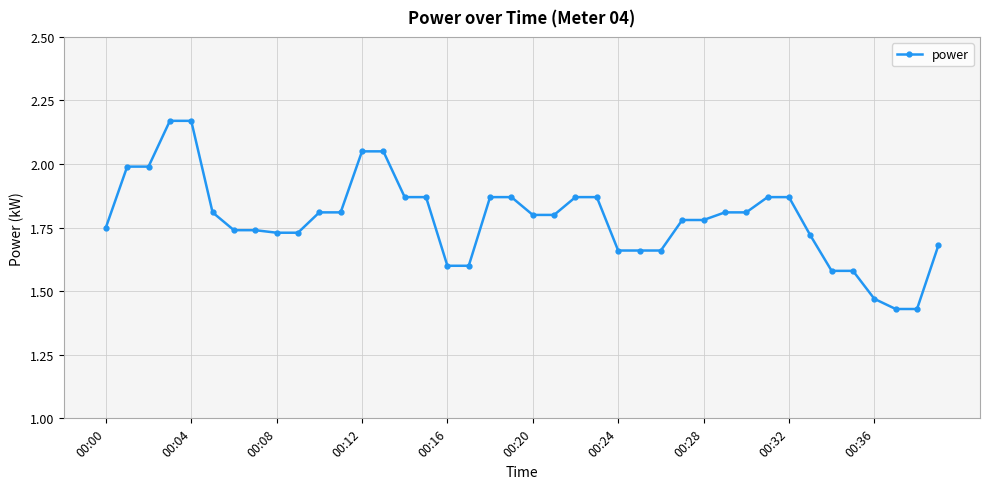

What is the difference between the maximum and second lowest values?

0.7